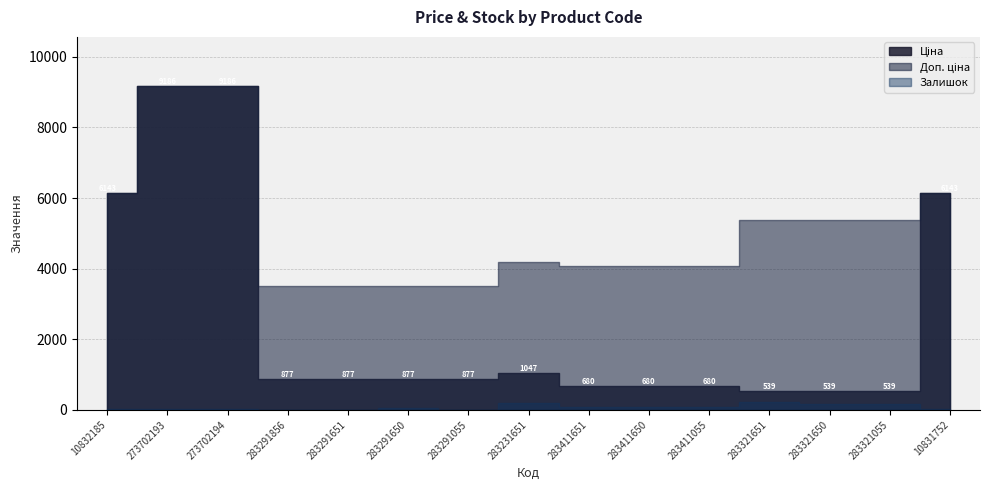

What is the total value across all series at 273702193?

18391.7